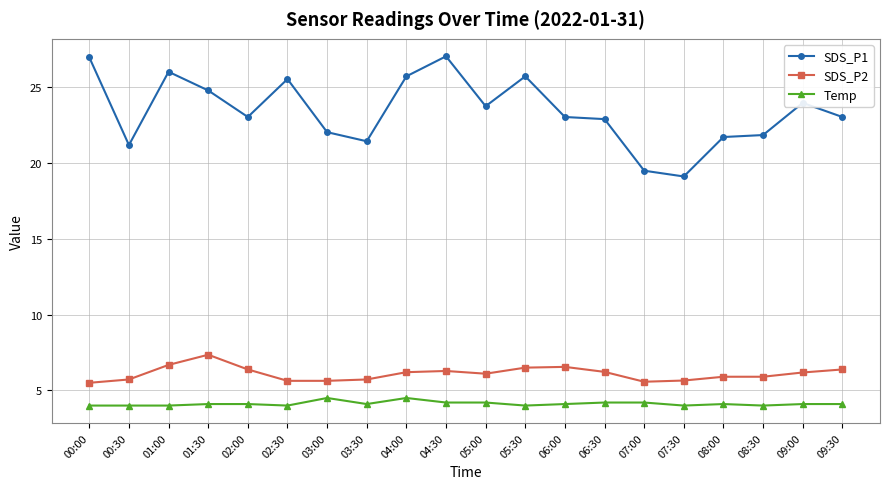

True or false: SDS_P2 and SDS_P1 intersect in this chart.

False